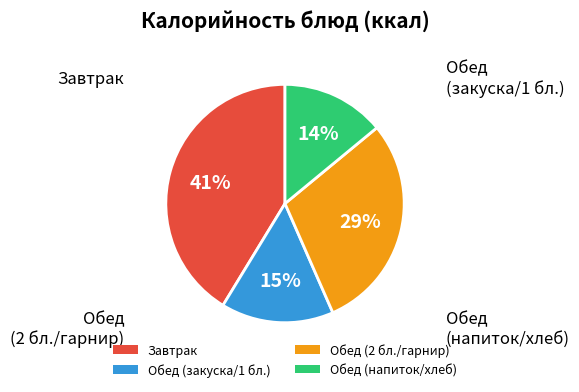

Combined, do Обед (закуска/1 бл.) and Обед (2 бл./гарнир) account for over 50%?

No